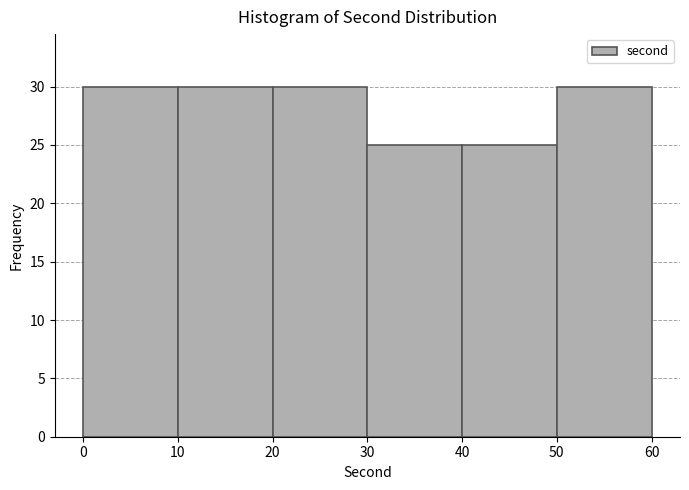

Reading left to right, transcribe this chart: for each bar, give the range it covers on the x-axis and its height. The values are not printed on the chart, so give them approximately, as read against the axis.

0 to 10: 30
10 to 20: 30
20 to 30: 30
30 to 40: 25
40 to 50: 25
50 to 60: 30